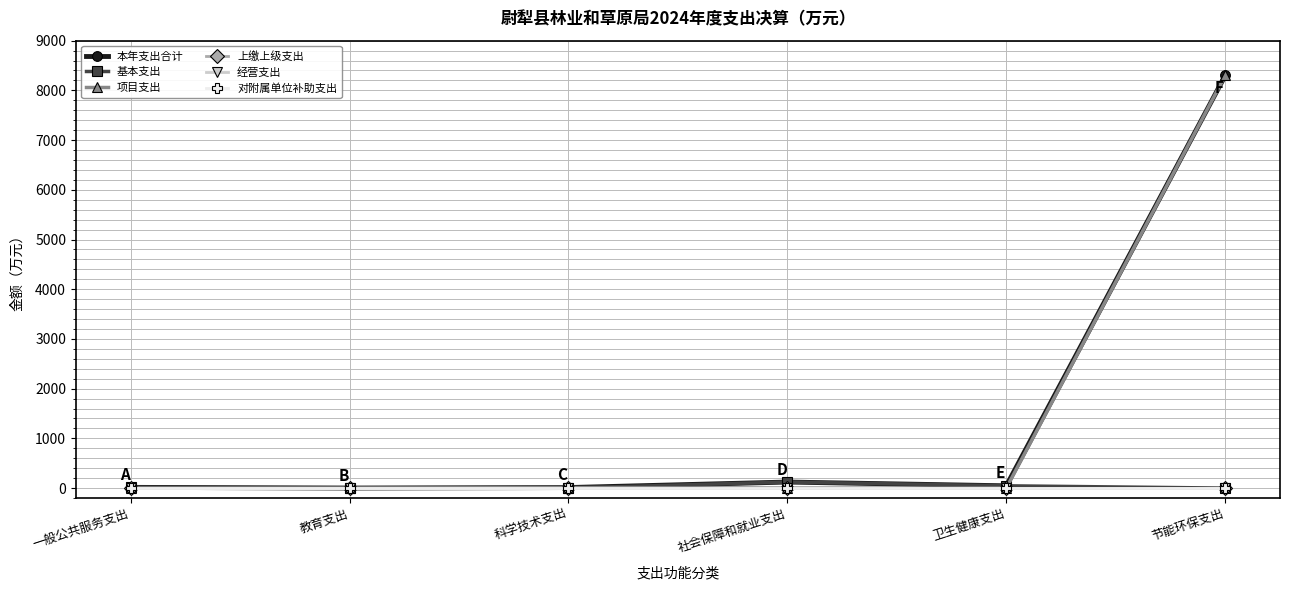

Is this an area chart (filled region under the line)?

No